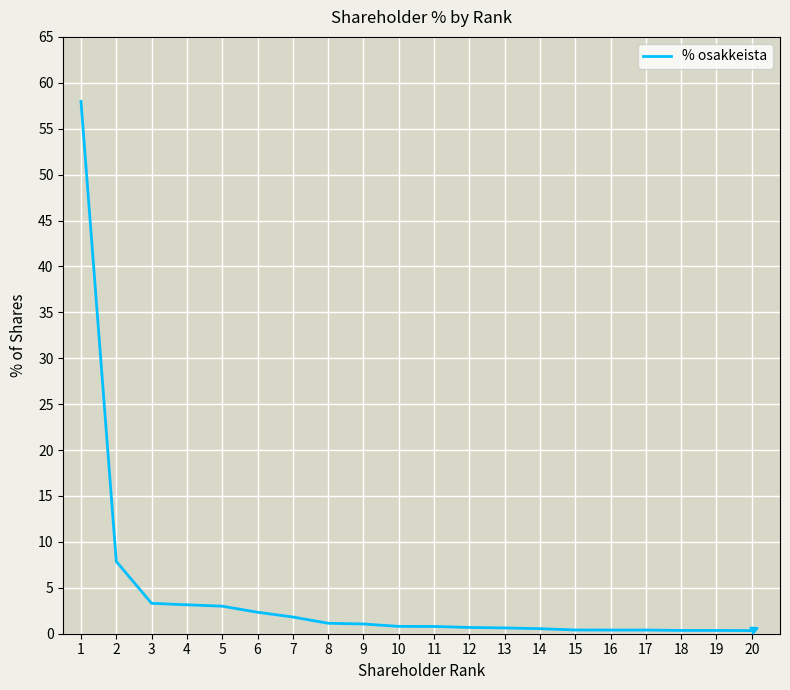

What is the difference between the maximum and minimum values?

57.6